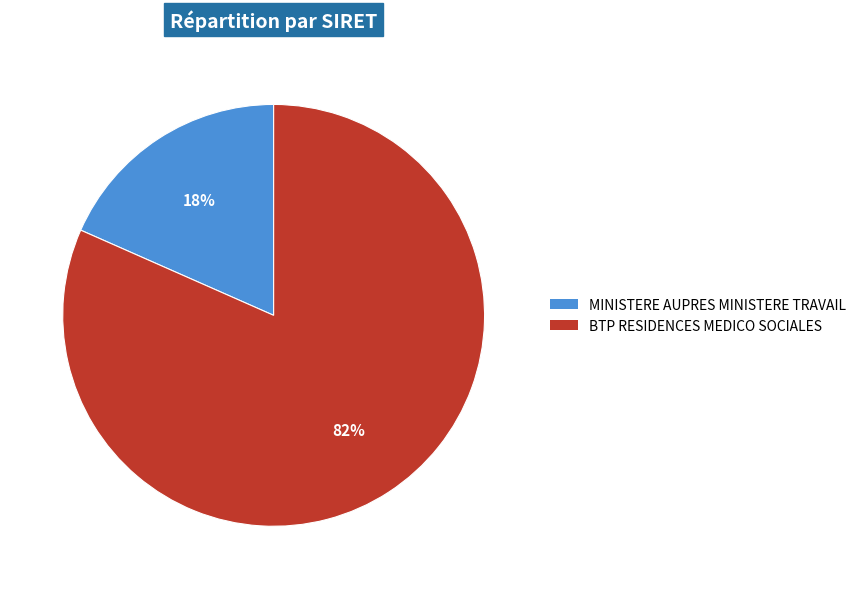

Which slice is the largest?

BTP RESIDENCES MEDICO SOCIALES